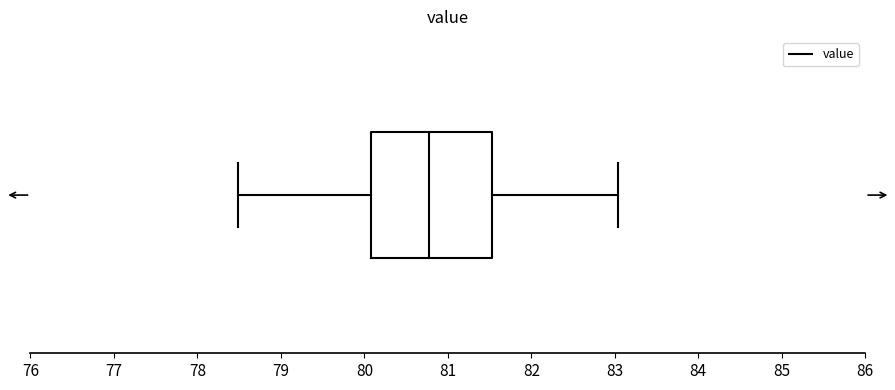

Read this box plot against the x-axis: the position of the median line, the range covered by the box, and the ends of both whiskers. The values are not printed on the chart, so give them approximately, as read against the axis.

median 80.8, box 80.1 to 81.5, whiskers 78.5 to 83.0